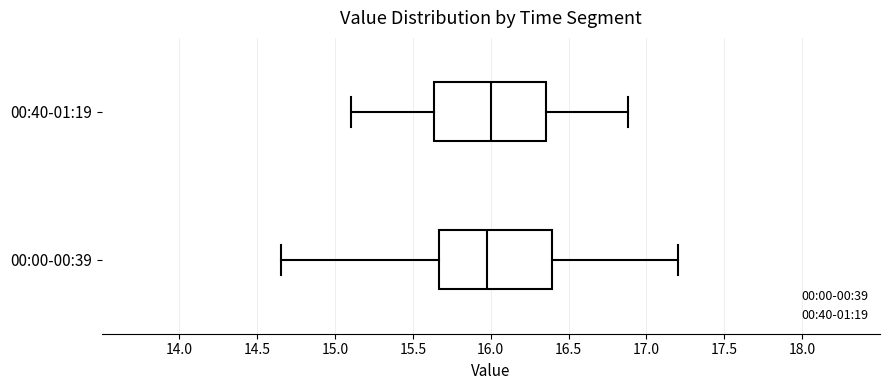

Where does the left whisker of the box for 00:40-01:19 end on the x-axis? The values are not printed on the chart, so give them approximately, as read against the axis.

15.10